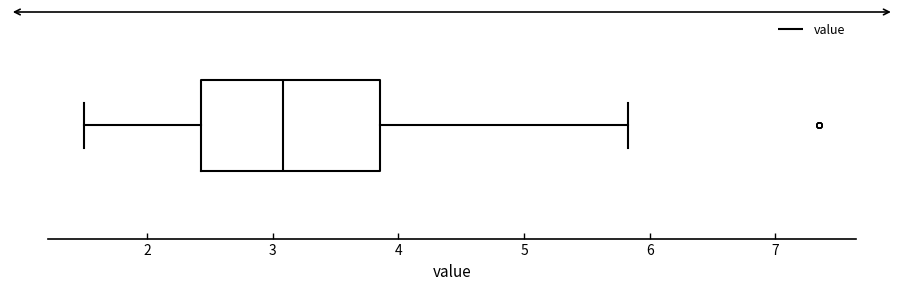

Read this box plot against the x-axis: the position of the median line, the range covered by the box, and the ends of both whiskers. The values are not printed on the chart, so give them approximately, as read against the axis.

median 3.1, box 2.4 to 3.9, whiskers 1.5 to 5.8